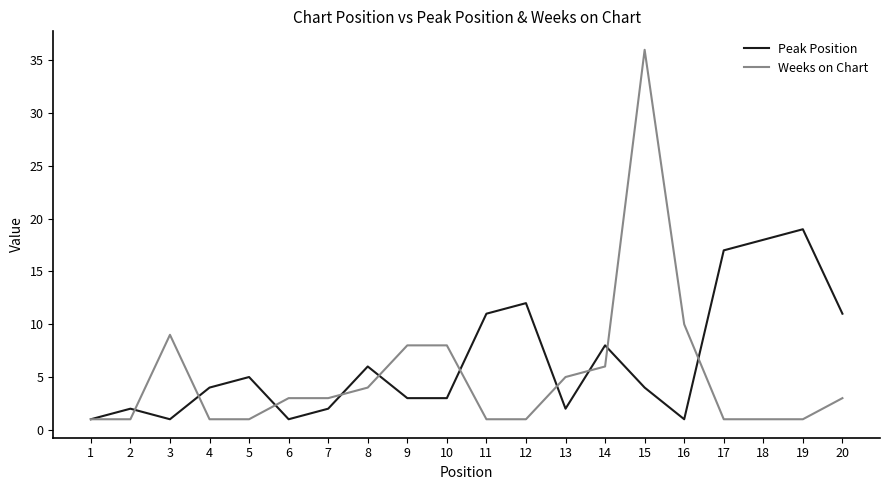

Is it true that Weeks on Chart equals 1 at 4?

True